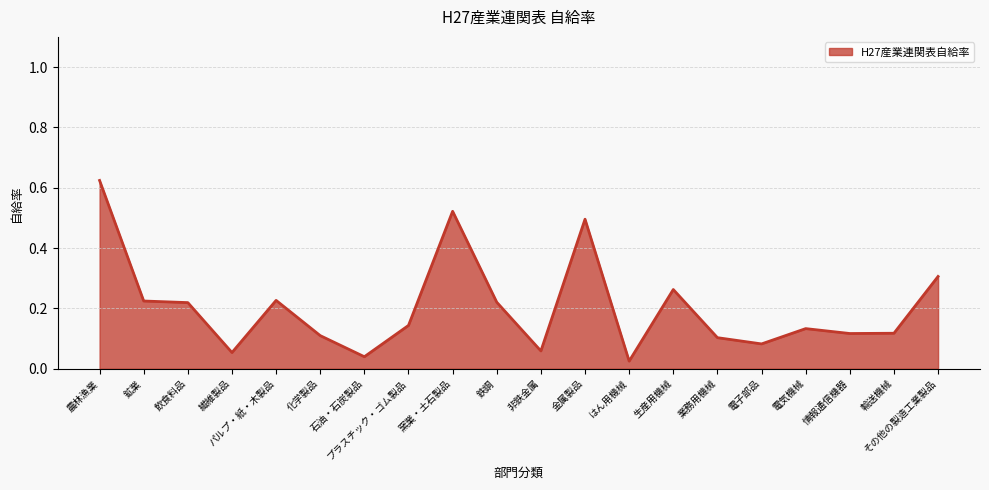

What is the sum of the values at はん用機械 and 電子部品?

0.1